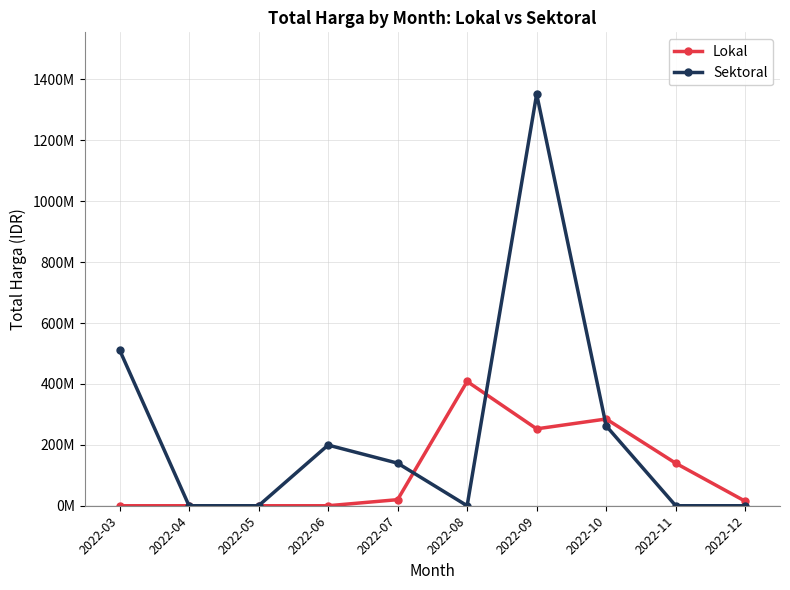

What are all the series names shown in the legend?

Lokal, Sektoral